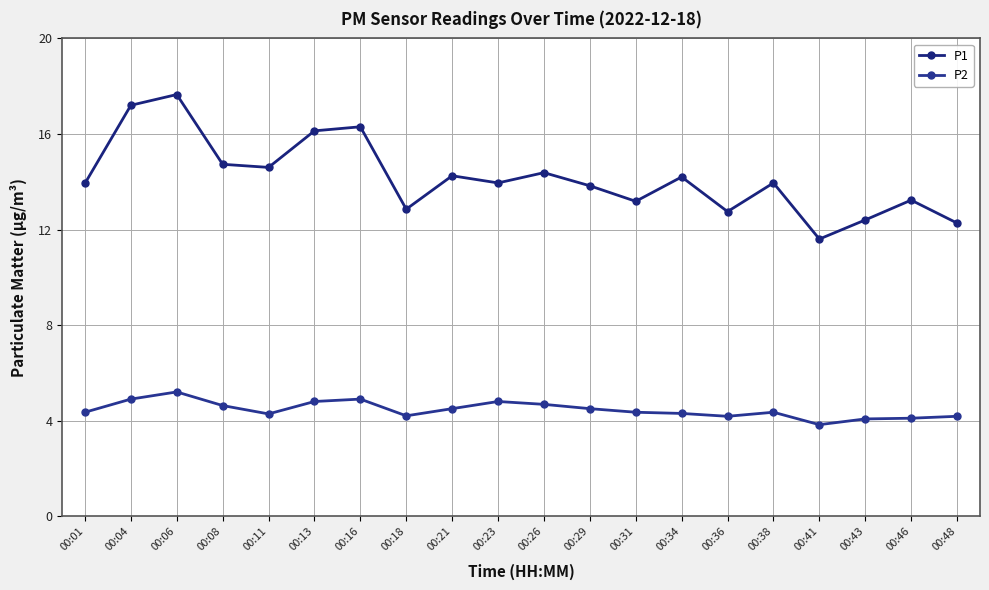

At 00:26, list the series in order from smallest to largest.

P2, P1